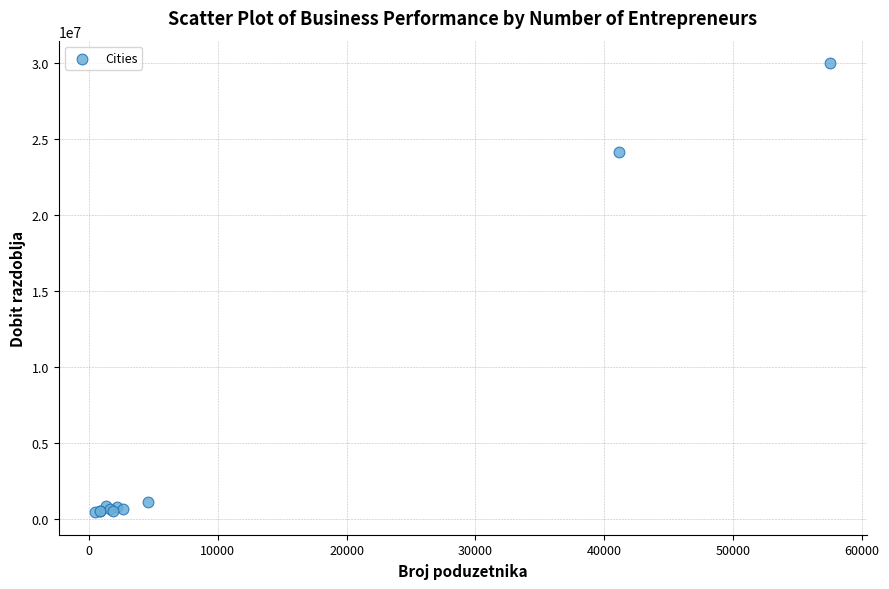

What Y value in the scatter plot is closest to 15223886?

24185297.9